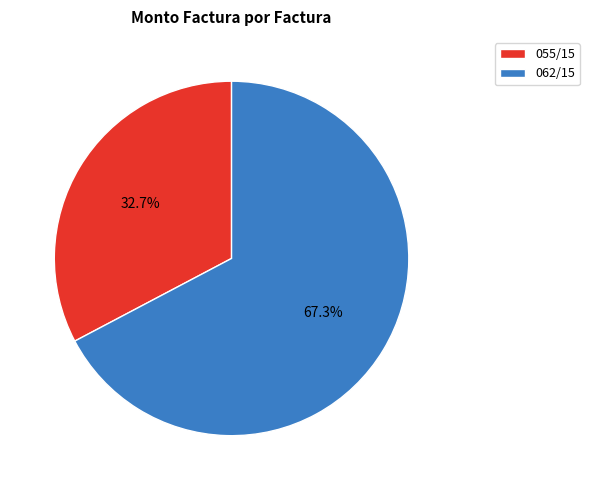

Which slice is the largest?

062/15